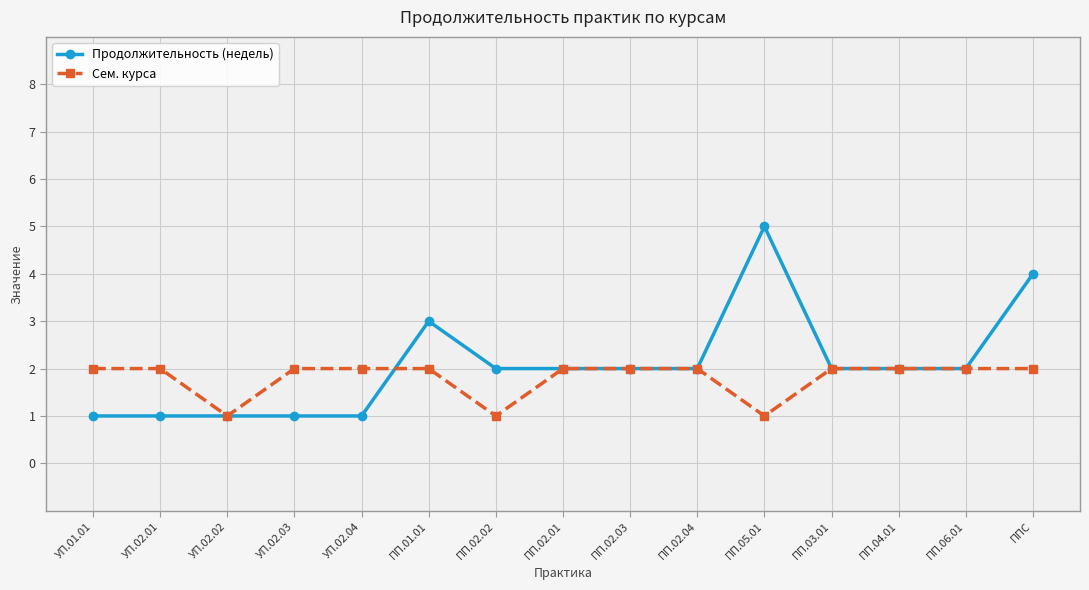

At ПП.05.01, list the series in order from largest to smallest.

Продолжительность (недель), Сем. курса